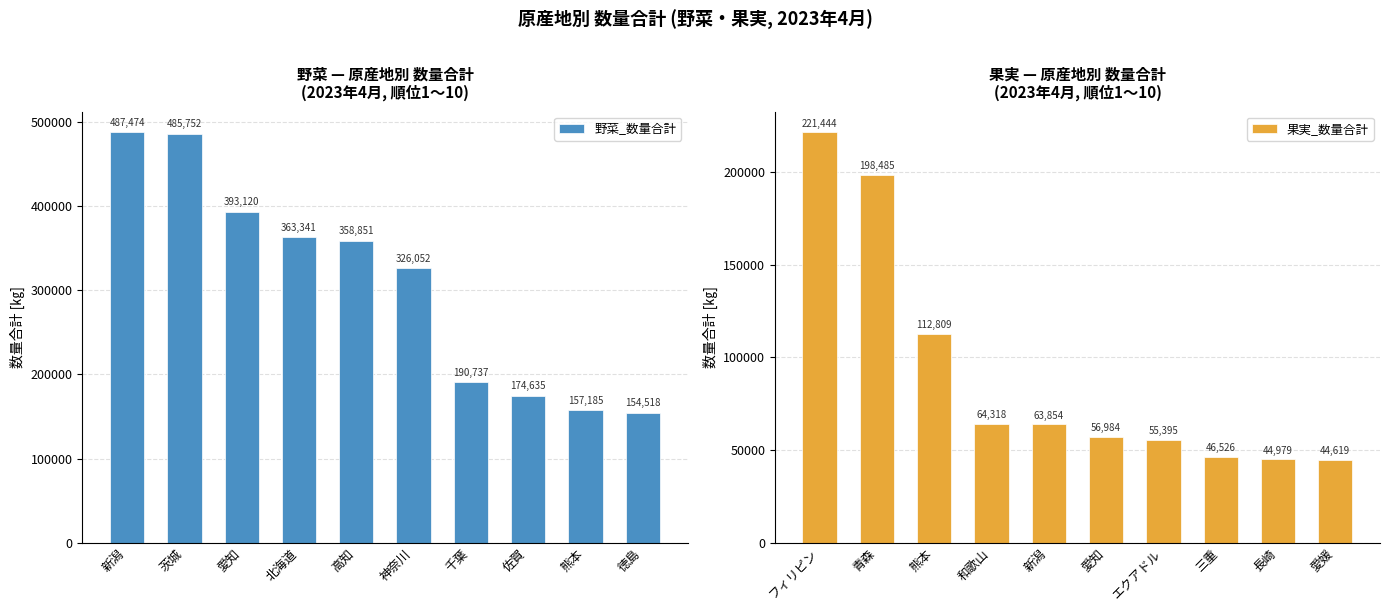

What is the value of the 野菜_数量合計 bar at the 8th from the left?

174635